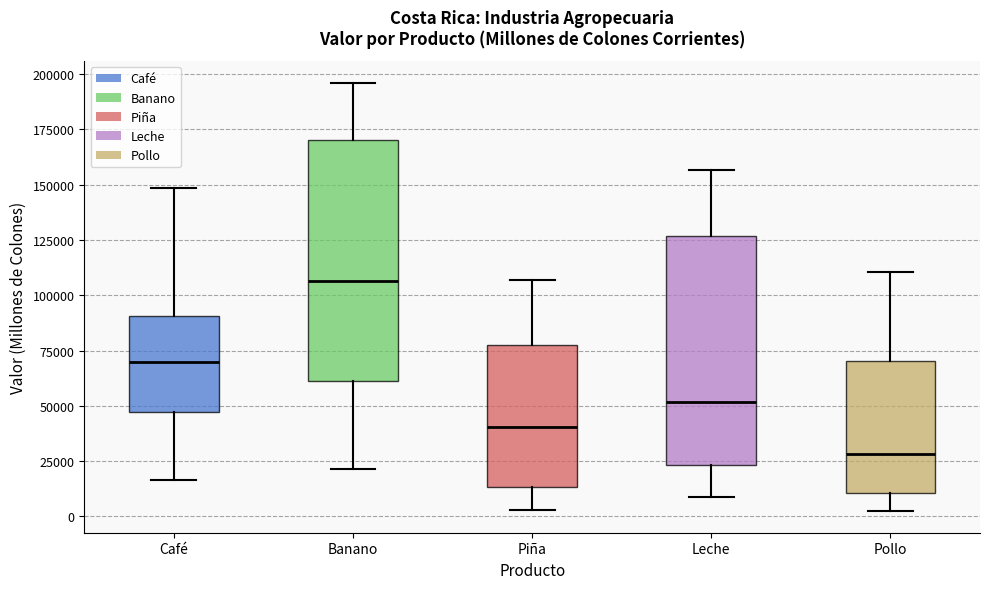

Reading left to right, transcribe this box plot: for each box, give where its median line is, the range the box spans, and where its two whiskers end, as read against the y-axis. The values are not printed on the chart, so give them approximately, as read against the axis.

Café: median 70000, box 45000 to 90000, whiskers 15000 to 150000
Banano: median 105000, box 60000 to 170000, whiskers 20000 to 195000
Piña: median 40000, box 15000 to 75000, whiskers 5000 to 105000
Leche: median 50000, box 25000 to 125000, whiskers 10000 to 155000
Pollo: median 30000, box 10000 to 70000, whiskers 0 to 110000